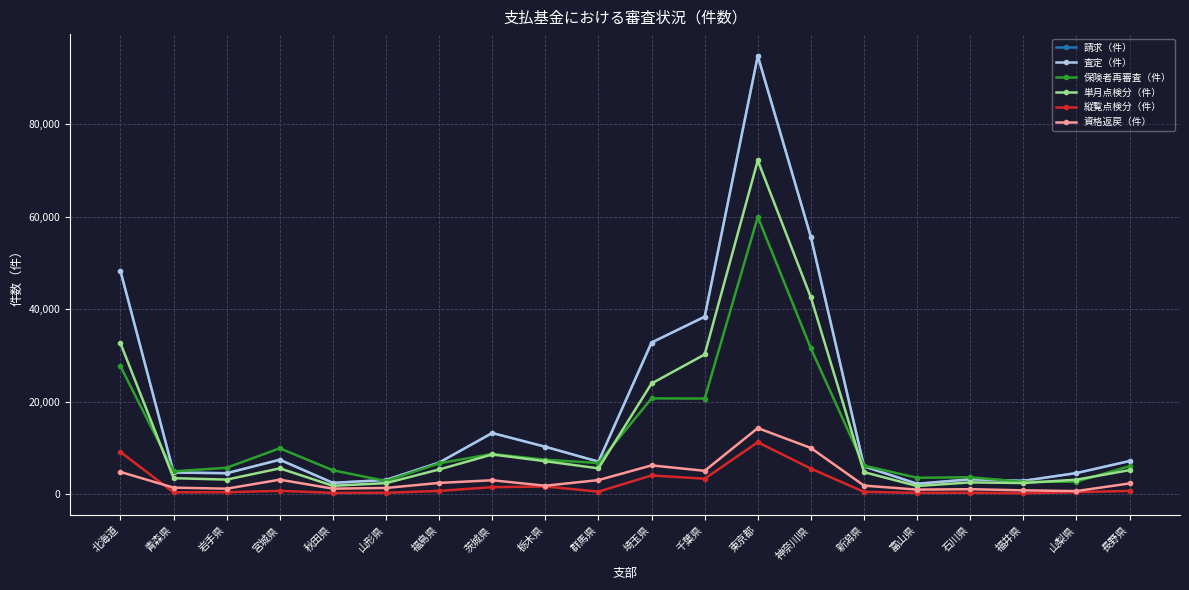

What is the greatest value displayed?

94703